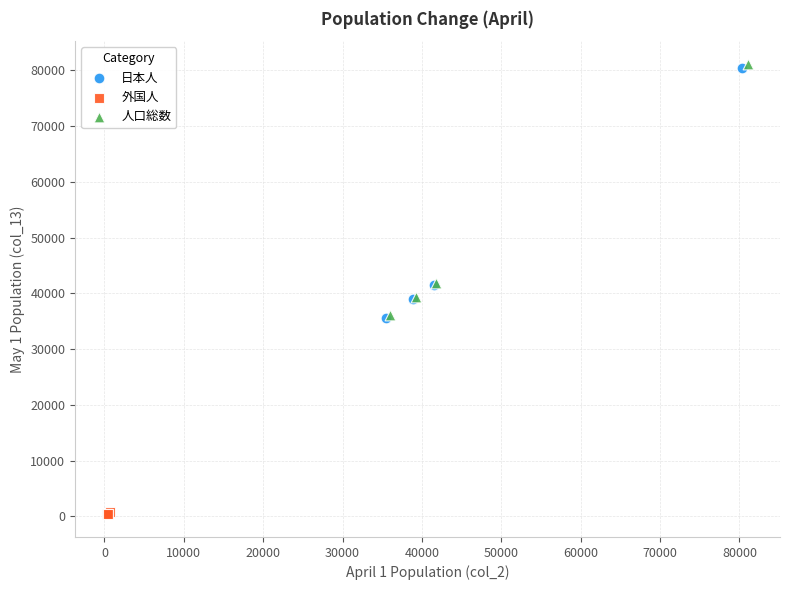

Which series reaches the minimum Y coordinate?

外国人